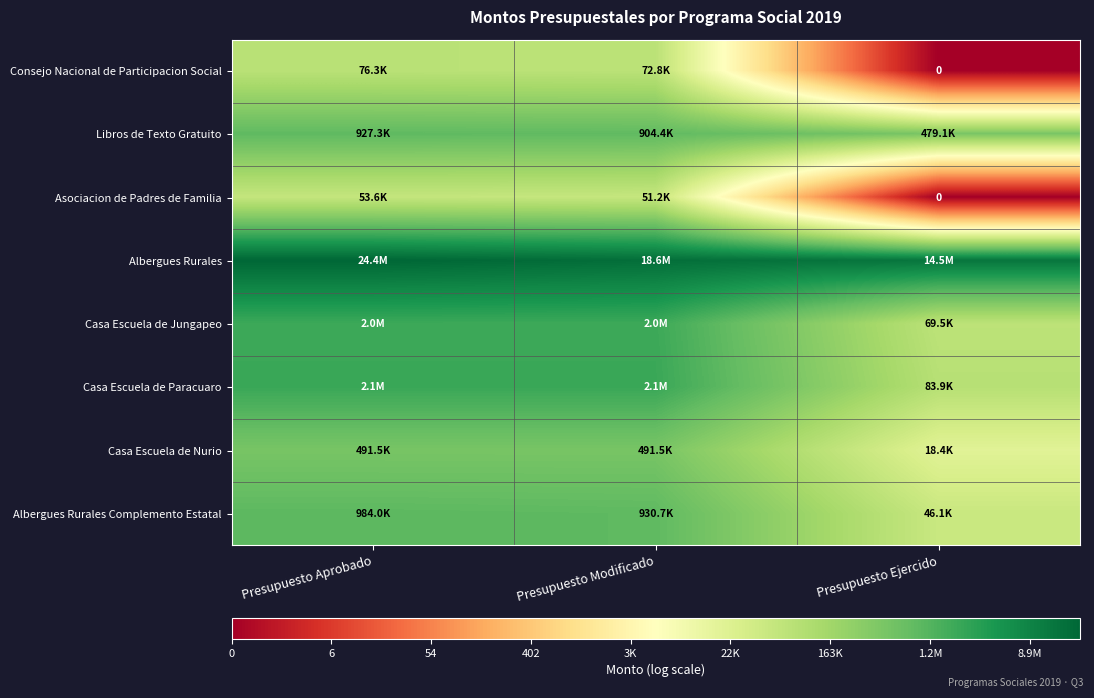

True or false: Albergues Rurales Complemento Estatal has a value of 13.7 at Presupuesto Modificado.

True